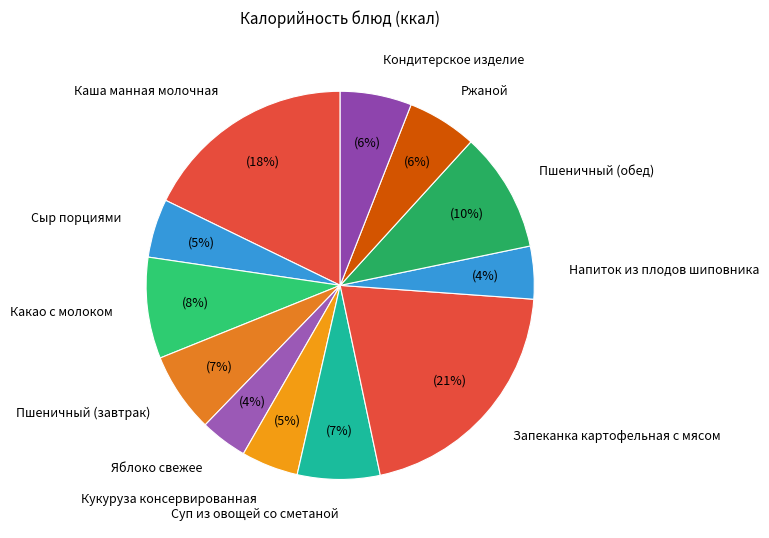

Which has a higher value, Пшеничный (обед) or Кондитерское изделие?

Пшеничный (обед)